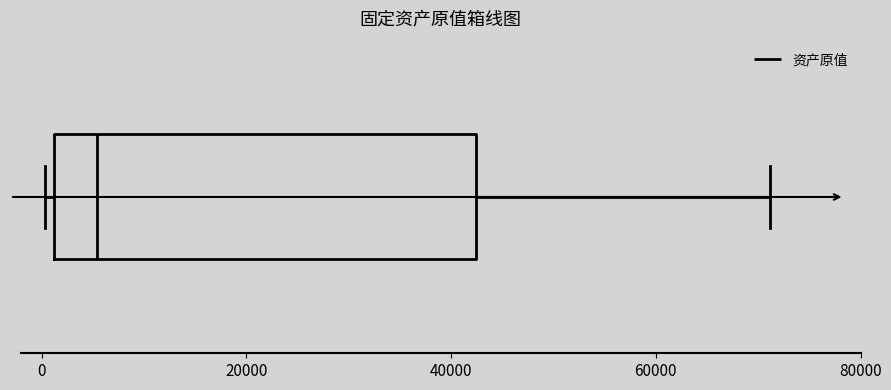

Transcribe this box plot: give where the median line is, the range the box spans, and where the two whiskers end, as read against the x-axis. The values are not printed on the chart, so give them approximately, as read against the axis.

median 6000, box 2000 to 42000, whiskers 0 to 72000